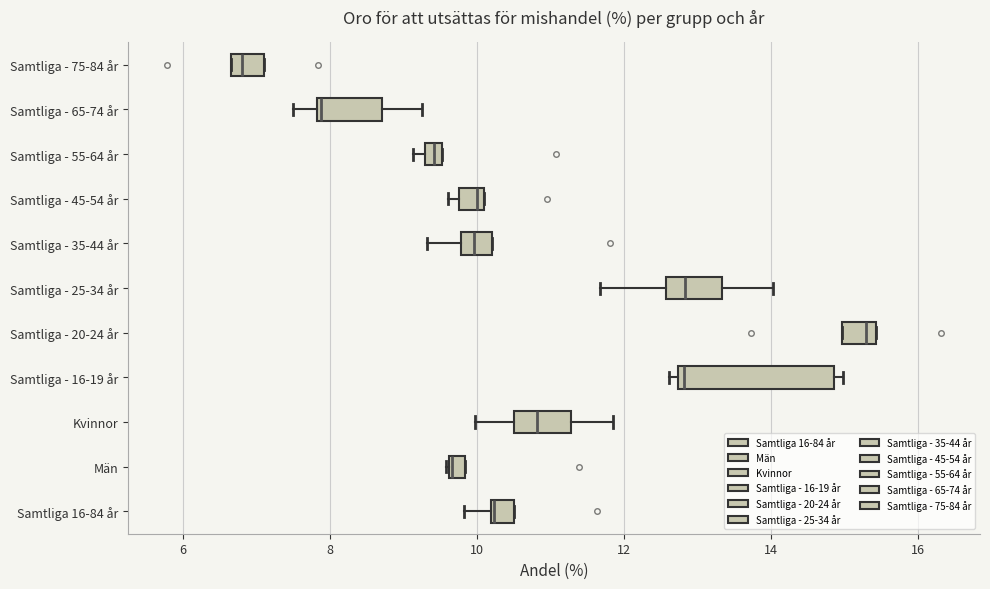

Where does the median line of the box for Samtliga - 55-64 år sit on the x-axis? The values are not printed on the chart, so give them approximately, as read against the axis.

9.4